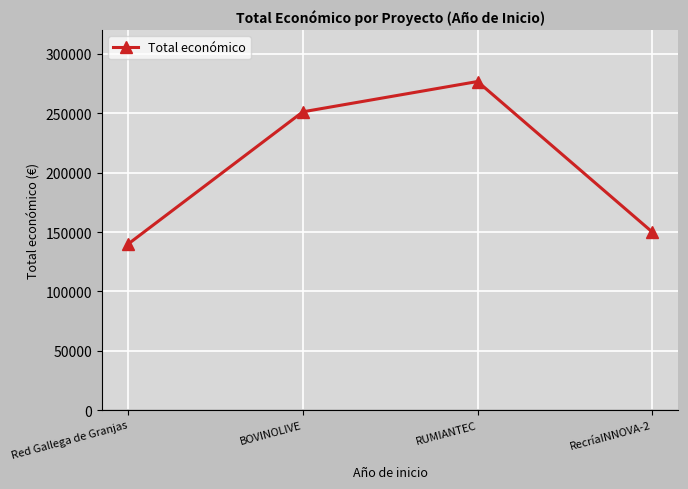

At which category does the chart reach its minimum across all series?

Red Gallega de Granjas